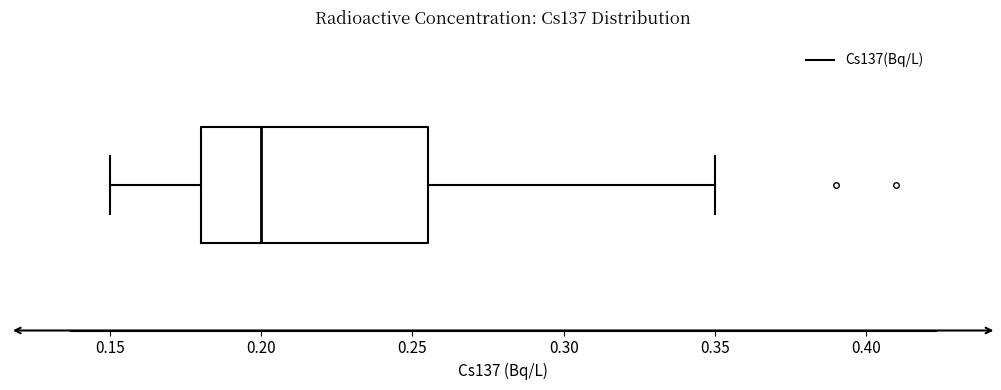

Where does the right whisker of the box end on the x-axis? The values are not printed on the chart, so give them approximately, as read against the axis.

0.350